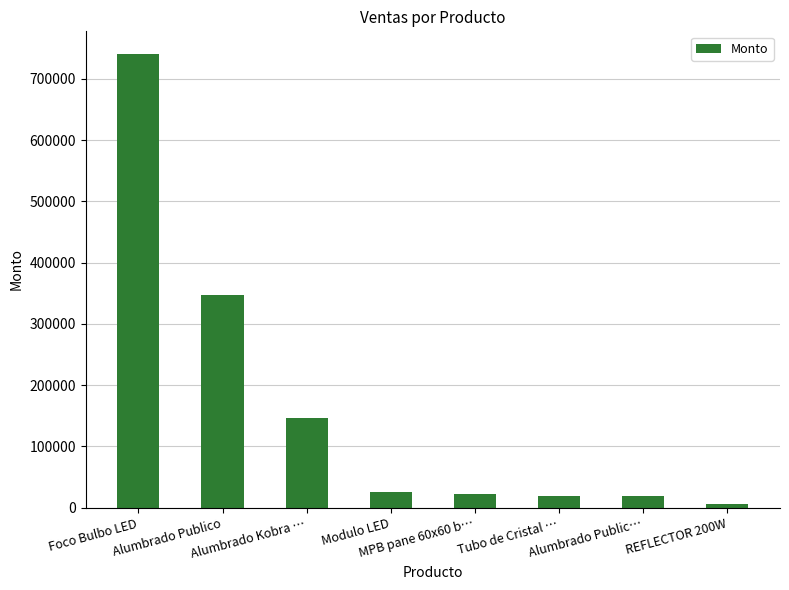

What is the sum of all values?

1324876.4